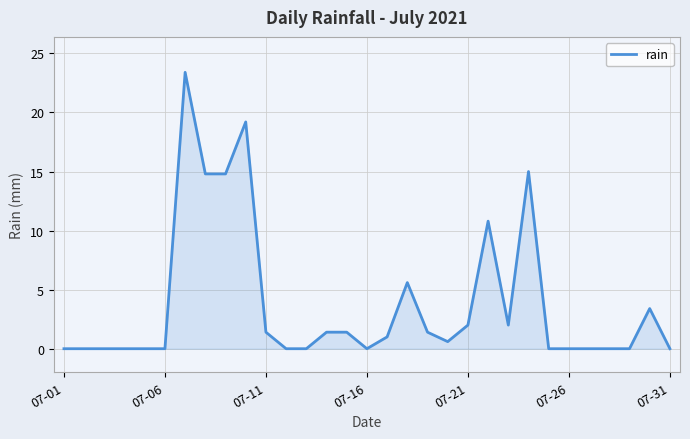

What is the maximum value shown in the chart?

23.4